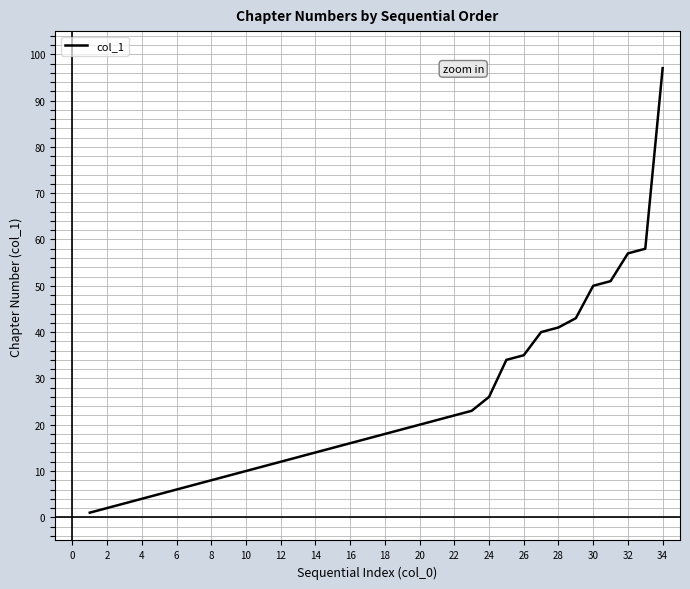

What is the greatest value displayed?

97